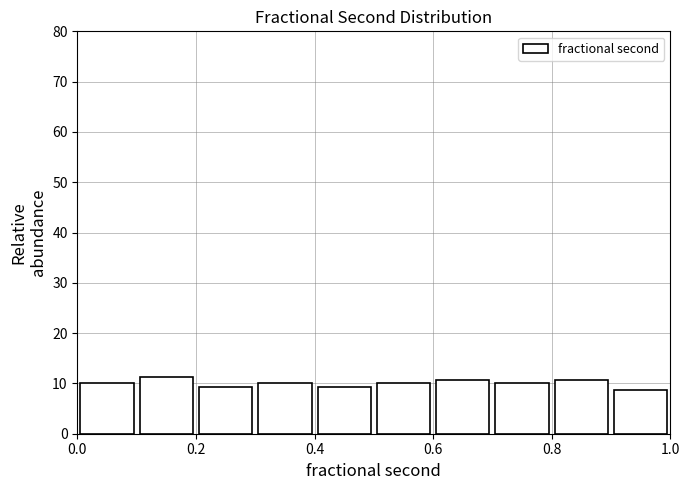

How tall is the bar that spans 0.8 to 0.9 on the x-axis? The values are not printed on the chart, so give them approximately, as read against the axis.

11